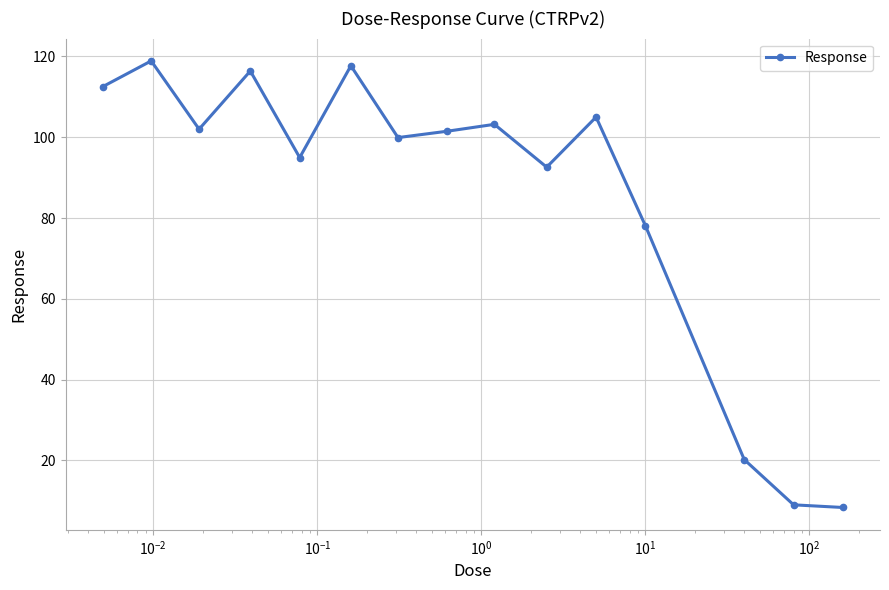

What is the minimum value shown in the chart?

8.4